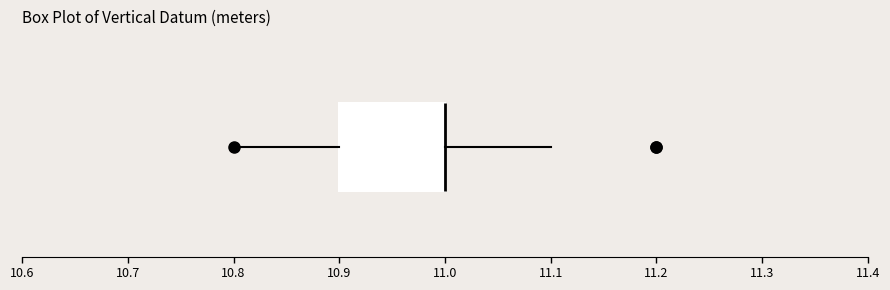

Where is the left edge of the box on the x-axis? The values are not printed on the chart, so give them approximately, as read against the axis.

10.9